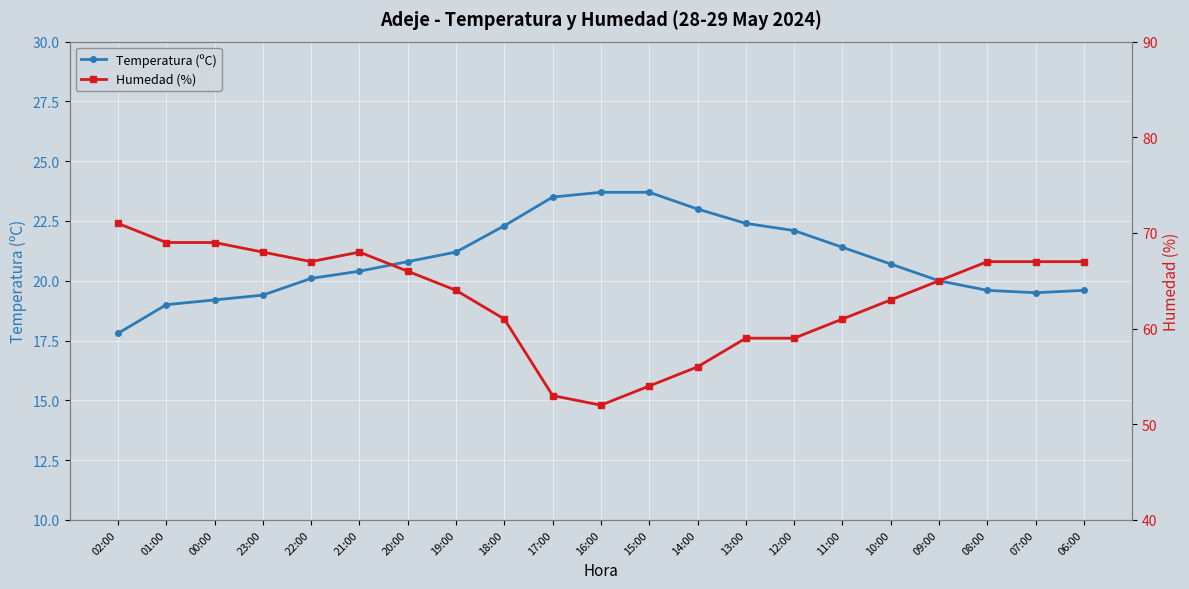

Does the chart display data point markers on the line(s)?

Yes